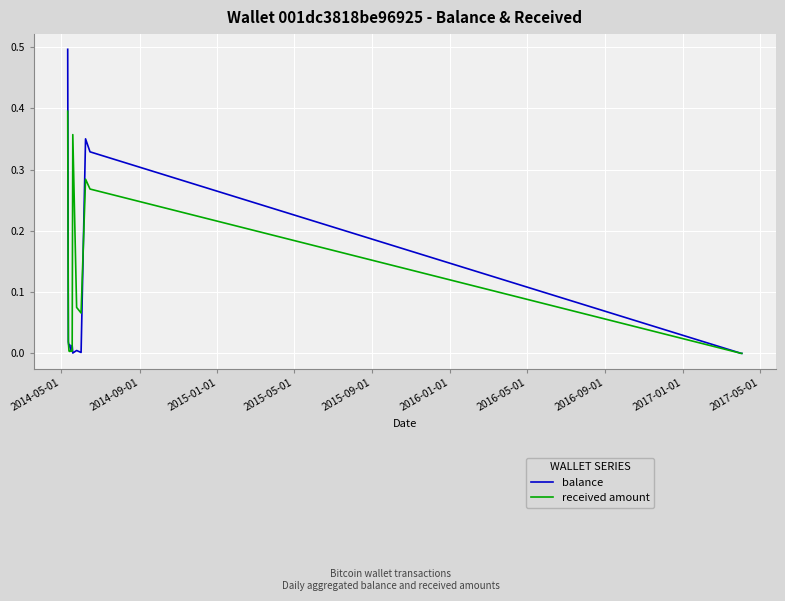

How many categories are shown in the chart?

14